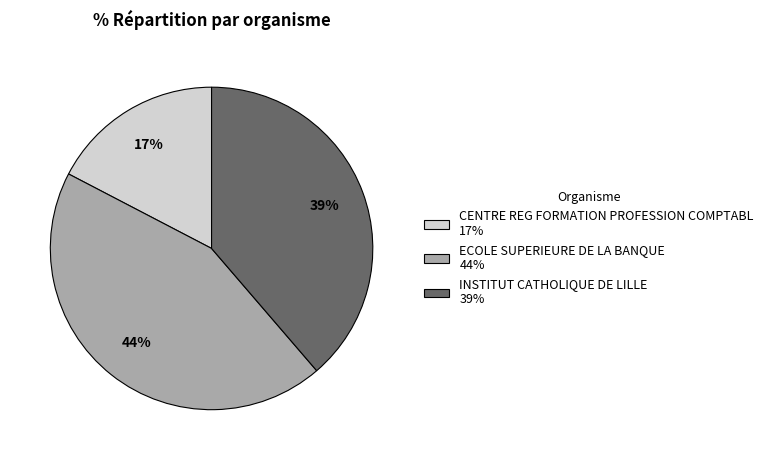

Is the sum of ECOLE SUPERIEURE DE LA BANQUE and CENTRE REG FORMATION PROFESSION COMPTABL greater than half?

Yes